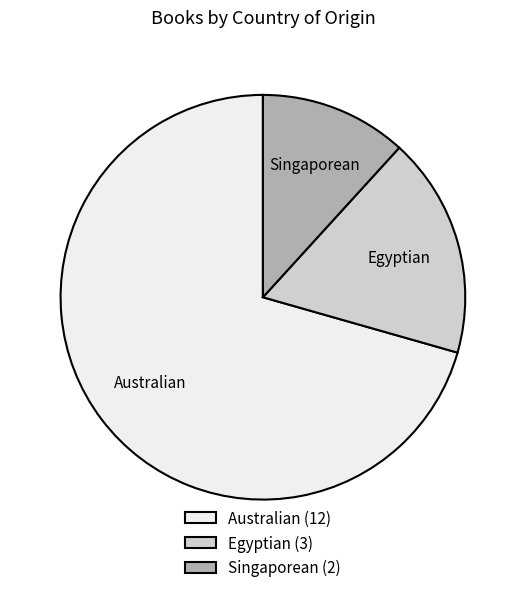

Is the sum of Singaporean and Australian greater than half?

Yes